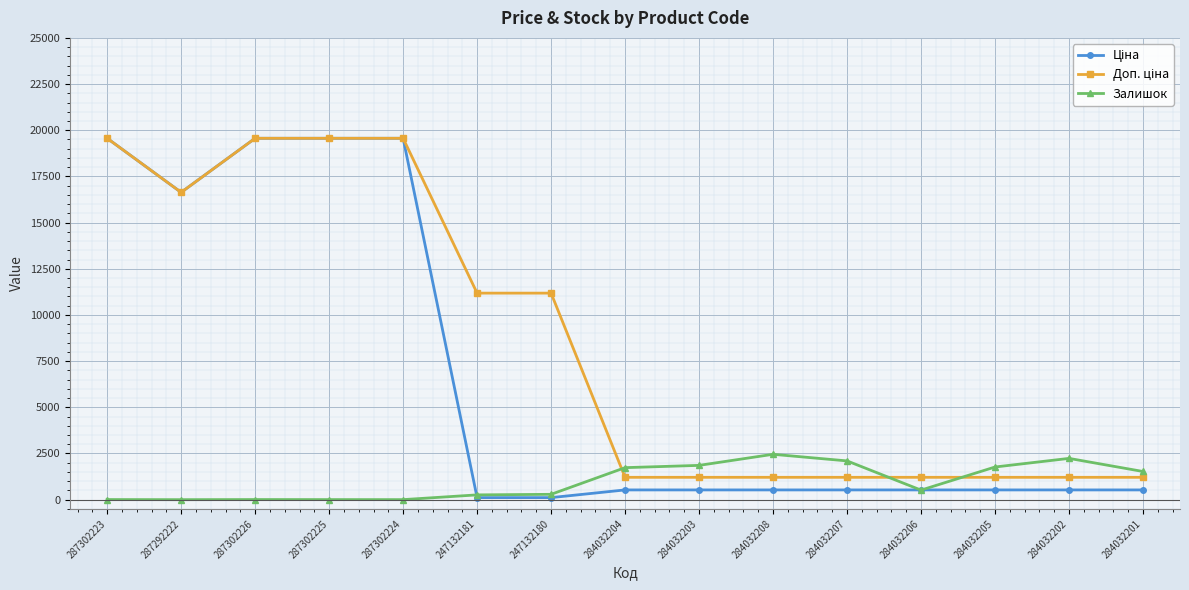

True or false: Залишок has more than 1 points higher than both neighbors.

True